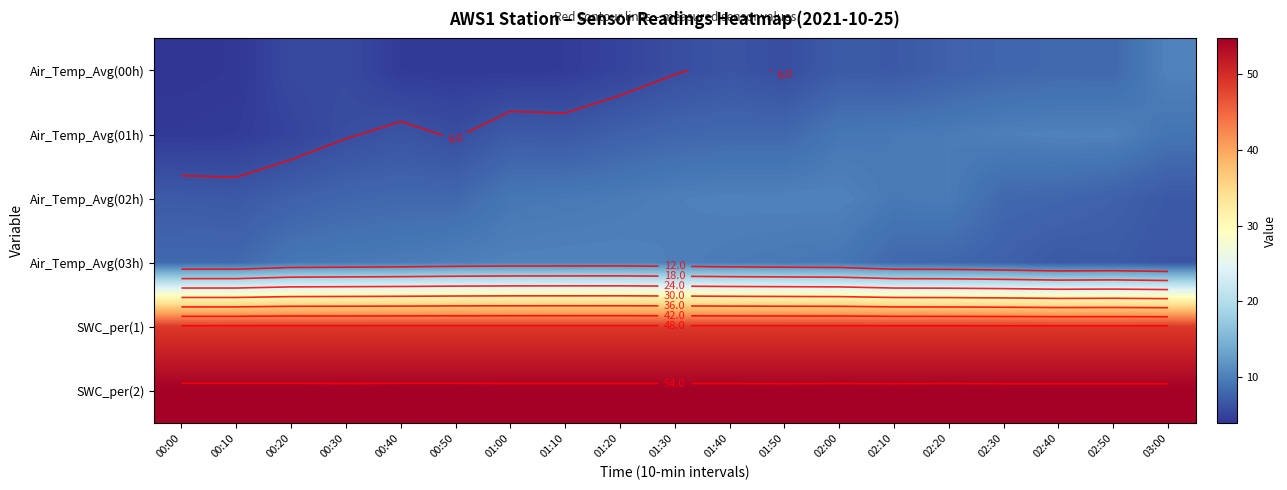

Which has a higher value, 00:40 or 00:50?

00:40